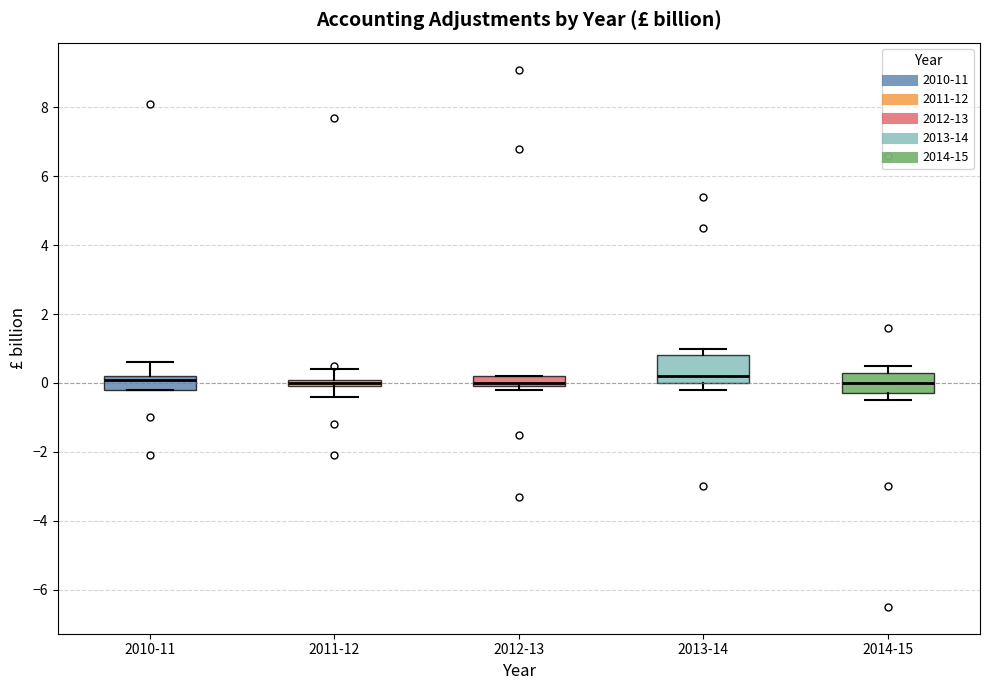

Which box is the tallest, from its lower edge to its upper edge?

2013-14